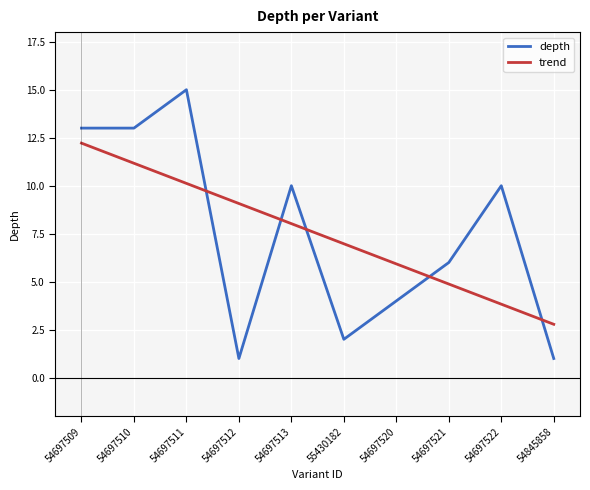

What is the total value across all series at 54845858?

3.8